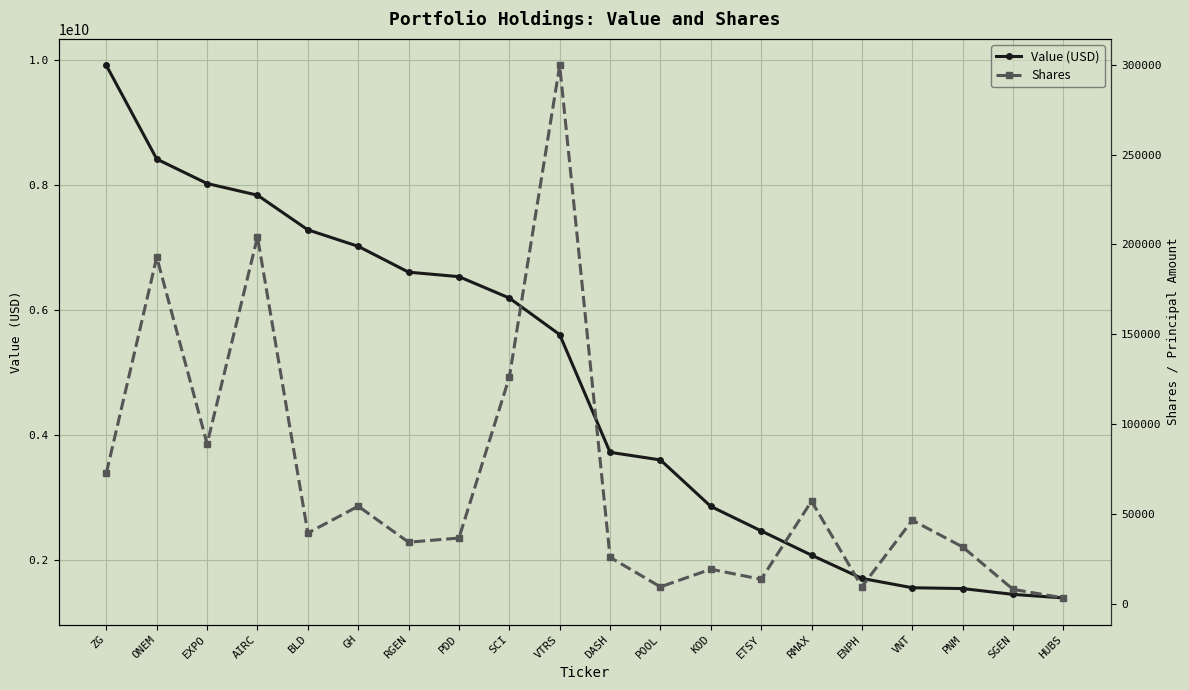

True or false: Shares and Value (USD) cross at least once.

False